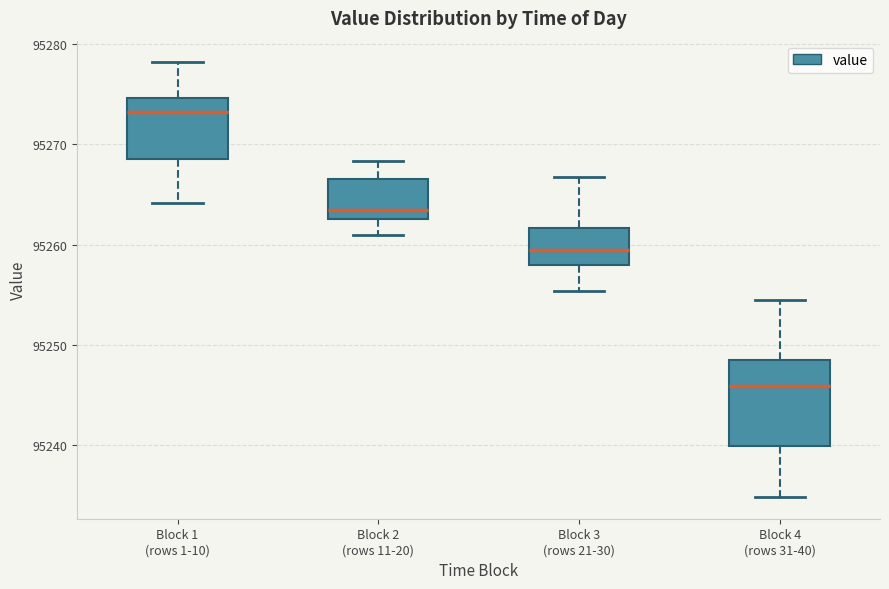

Comparing the boxes themselves (not the whiskers), which one is the tallest?

Block 4 (rows 31-40)